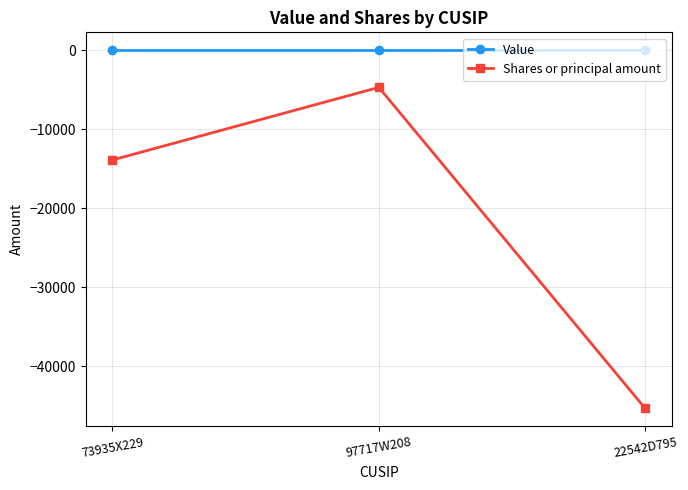

Reading left to right, extract all data points from this chart.

Value: 0	0	0
Shares or principal amount: -13899	-4701	-45369